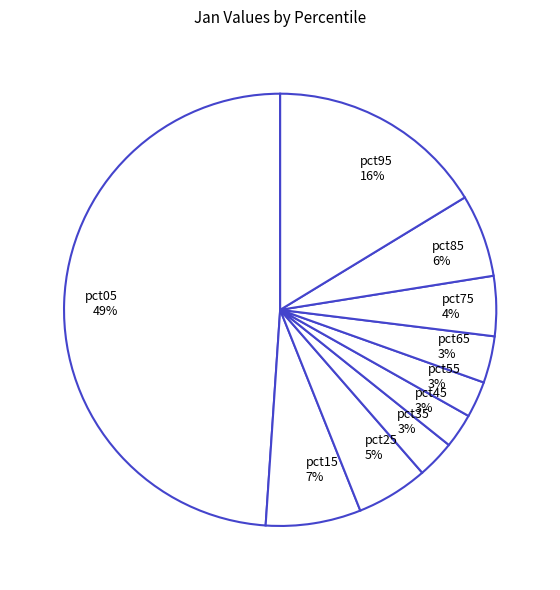

What is the largest slice in the pie chart?

pct05